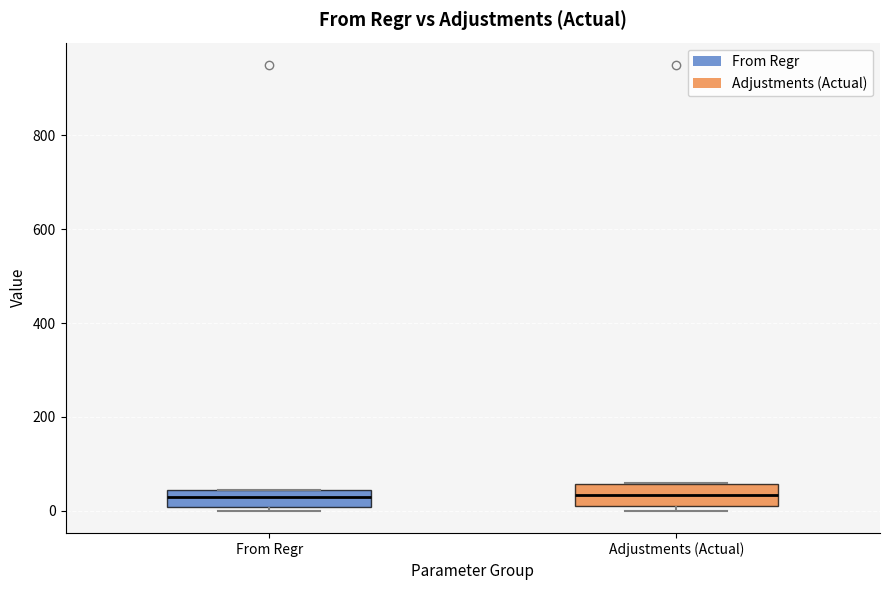

Reading left to right, read every box against the y-axis: the position of its median line, the range the box covers, and the ends of its whiskers. The values are not printed on the chart, so give them approximately, as read against the axis.

From Regr: median 40 (inside the box), box 0 to 40, whiskers 0 (just below the box's lower edge) to 40
Adjustments (Actual): median 40, box 0 to 60, whiskers 0 (just below the box's lower edge) to 60